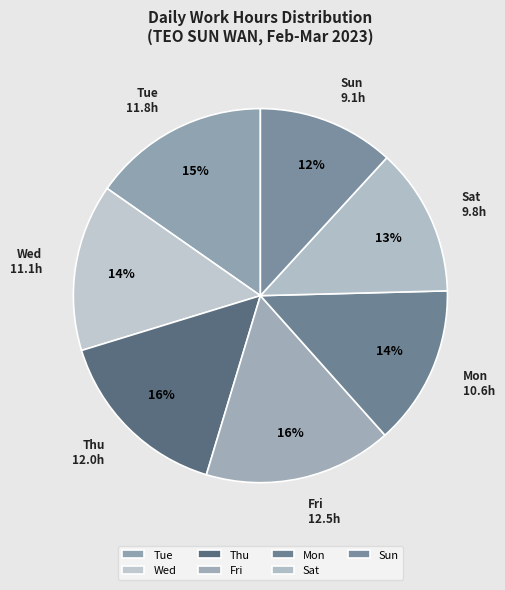

How many segments does this pie chart have?

7